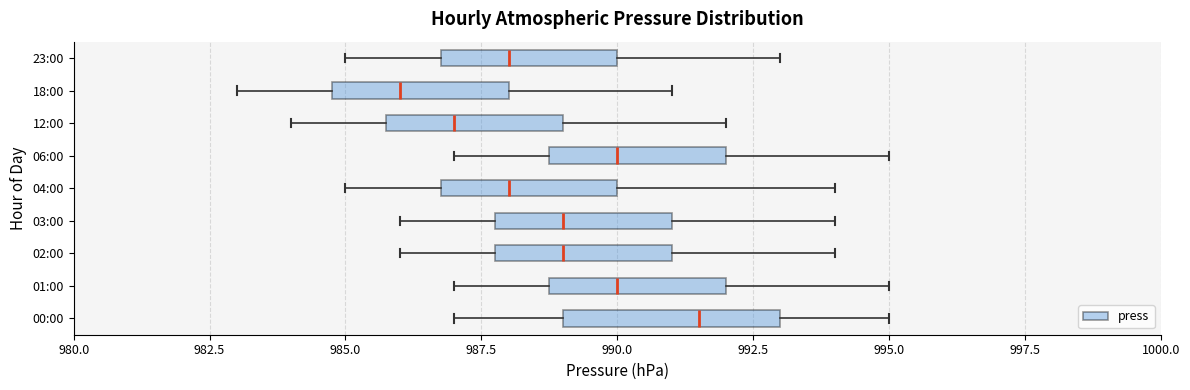

Which box's median line is the furthest to the right?

00:00